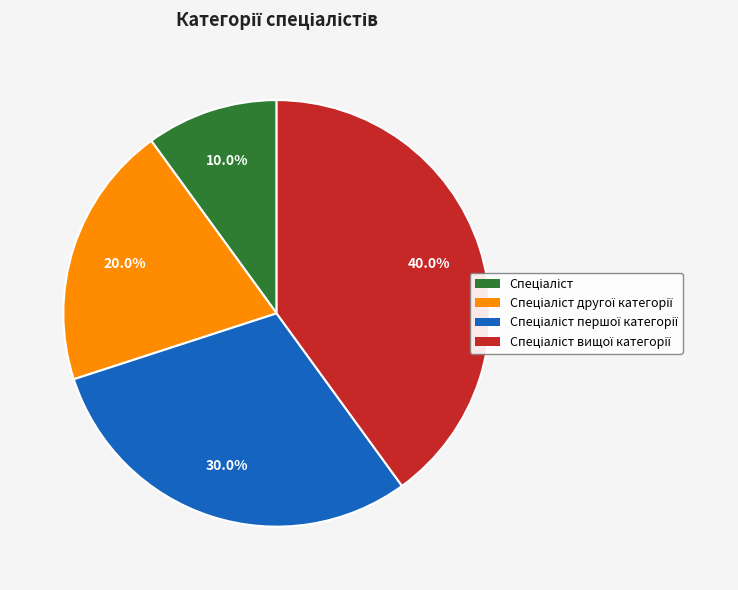

To the nearest percent, what is the difference between the largest and smallest slice percentages?

30%